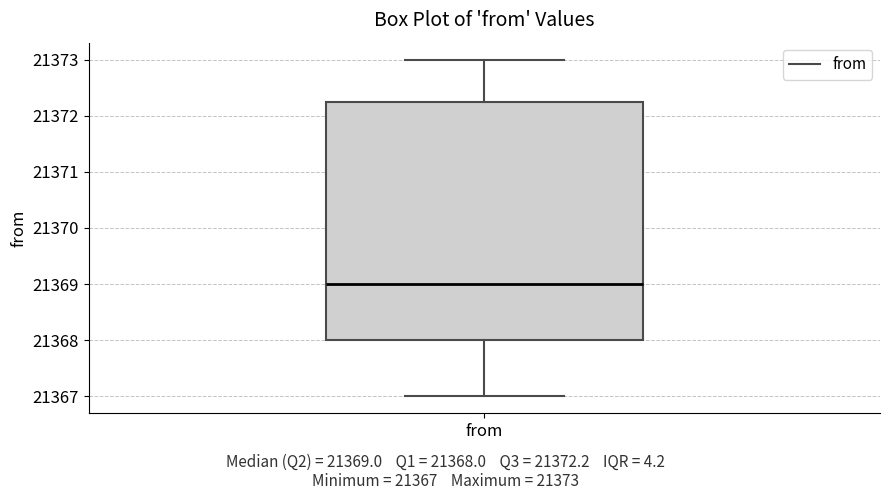

Where does the upper whisker of the box for from end on the y-axis? The values are not printed on the chart, so give them approximately, as read against the axis.

21373.0